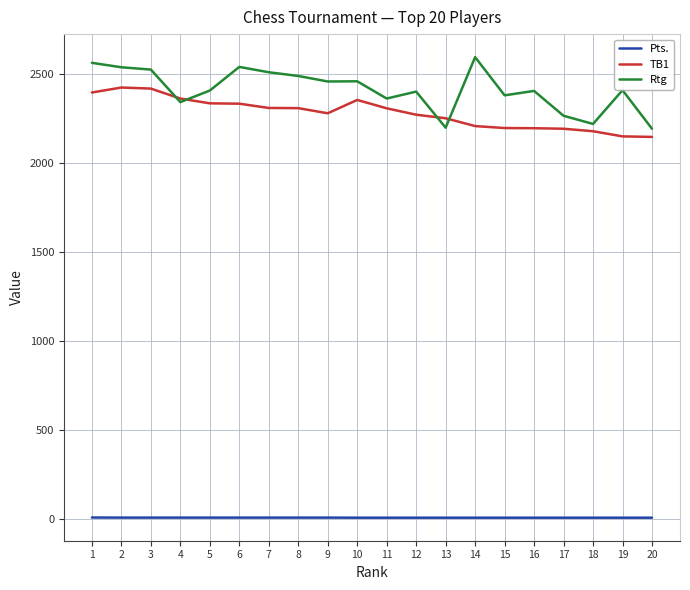

The value of Rtg at 12 is 2403.0. True or false?

True